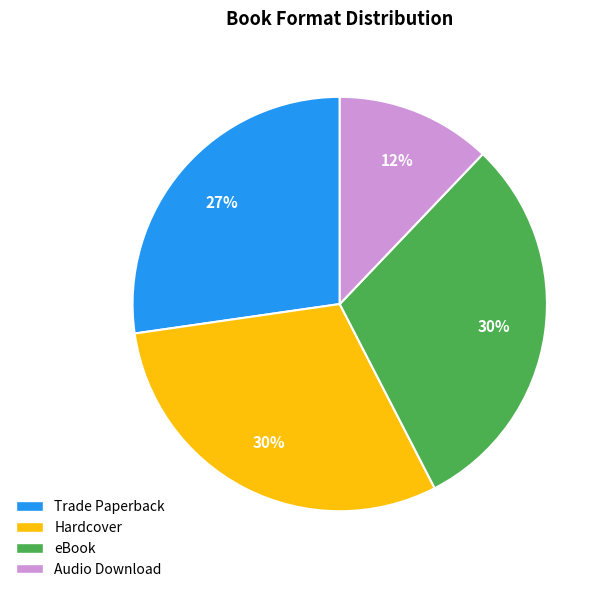

Which slice is the smallest?

Audio Download